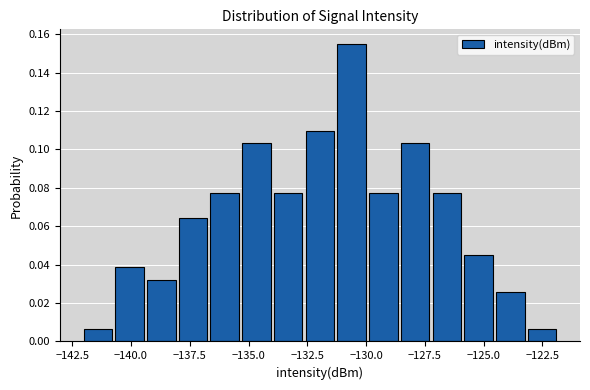

Around what value on the x-axis is the tallest bar? Give the approximate position of its centre, as read against the axis.

-130.5